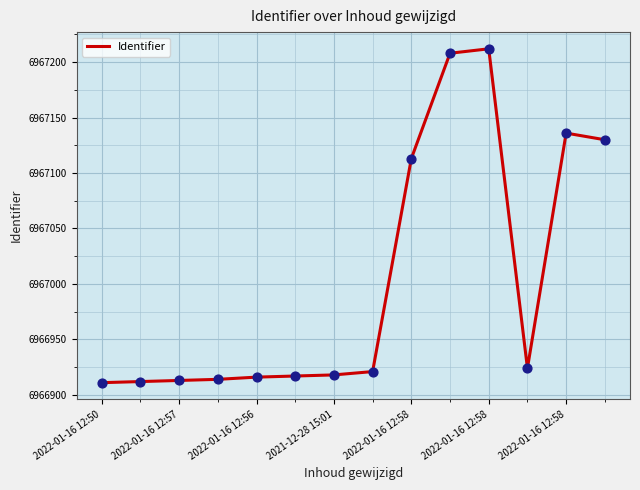

What is the smallest value displayed?

6966911